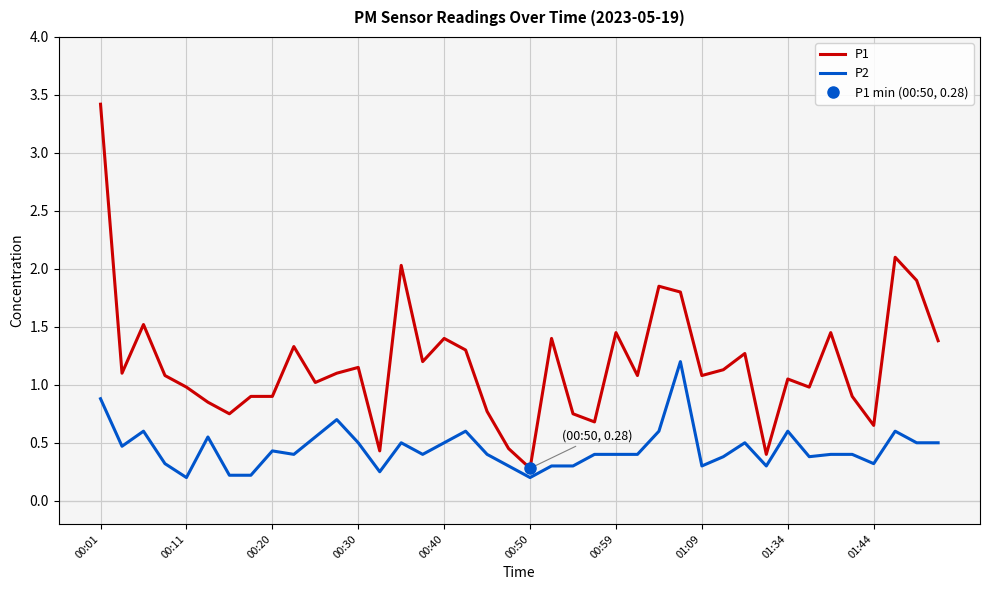

True or false: P2 has a value of 0.4 at 00:11.

False